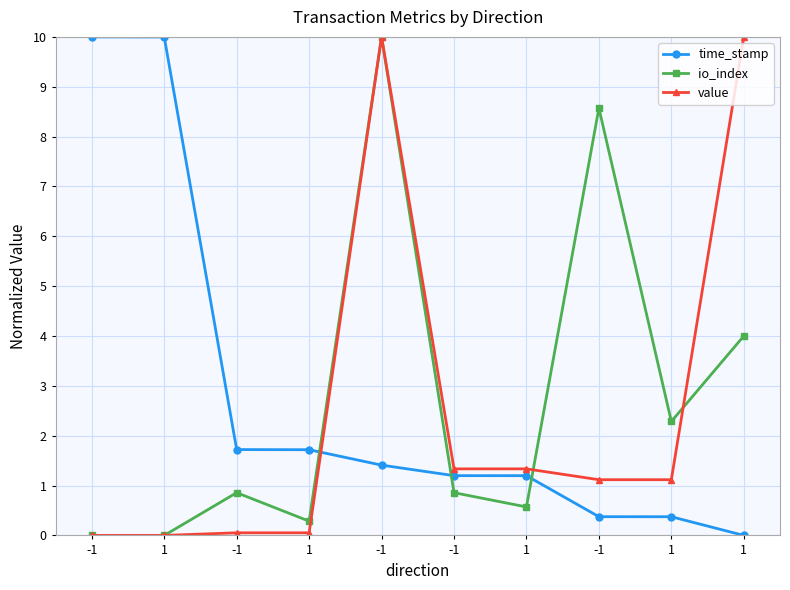

Is the value of time_stamp at -1 greater than the value of value at 1?

Yes